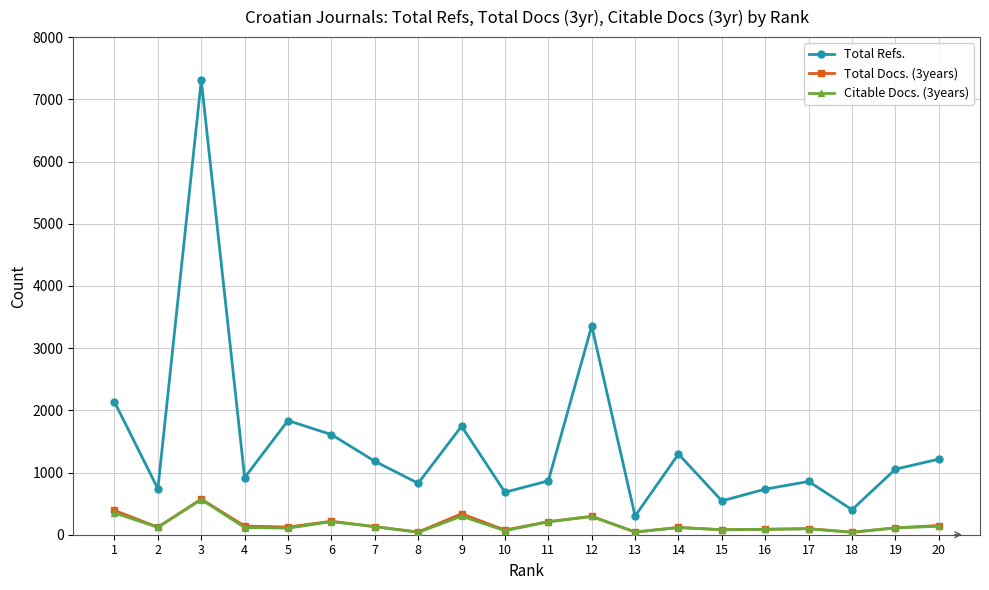

At how many categories does at least one series exceed 3077?

2